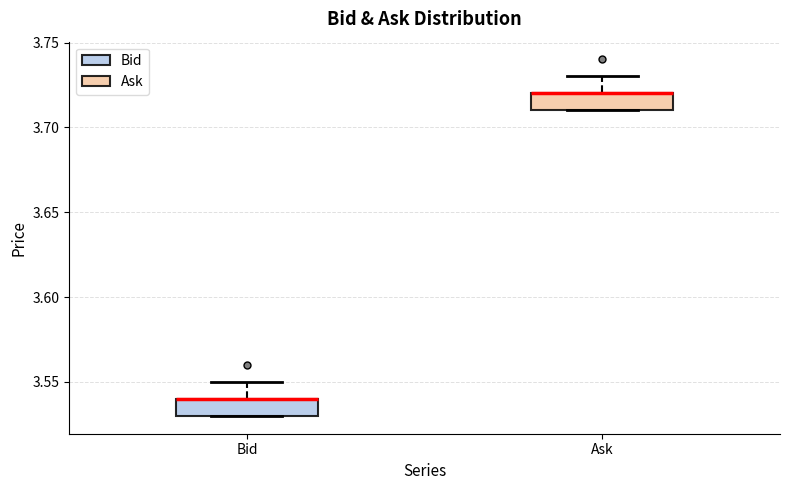

Reading left to right, read every box against the y-axis: the position of its median line, the range the box covers, and the ends of its whiskers. The values are not printed on the chart, so give them approximately, as read against the axis.

Bid: median 3.54 (drawn on the box's upper edge), box 3.53 to 3.54, whiskers 3.53 to 3.55
Ask: median 3.72 (drawn on the box's upper edge), box 3.71 to 3.72, whiskers 3.71 to 3.73